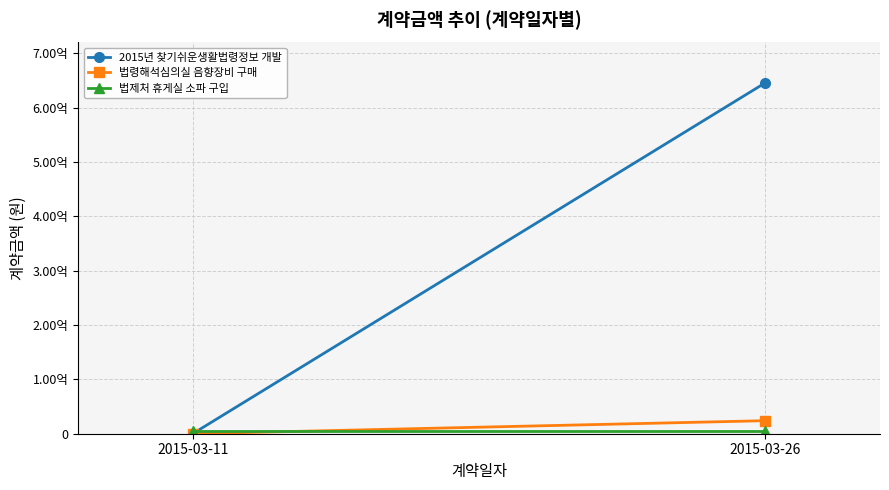

What are all the series names shown in the legend?

2015년 찾기쉬운생활법령정보 개발, 법령해석심의실 음향장비 구매, 법제처 휴게실 소파 구입